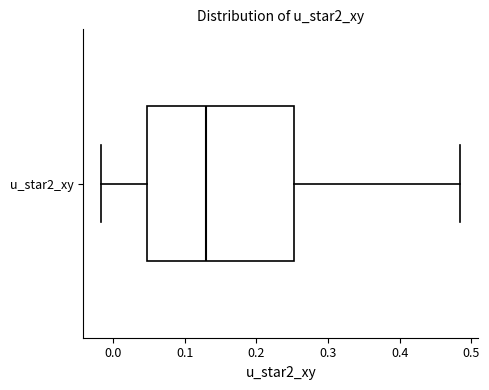

Transcribe this box plot: give where the median line is, the range the box spans, and where the two whiskers end, as read against the x-axis. The values are not printed on the chart, so give them approximately, as read against the axis.

median 0.13, box 0.05 to 0.25, whiskers -0.02 to 0.48